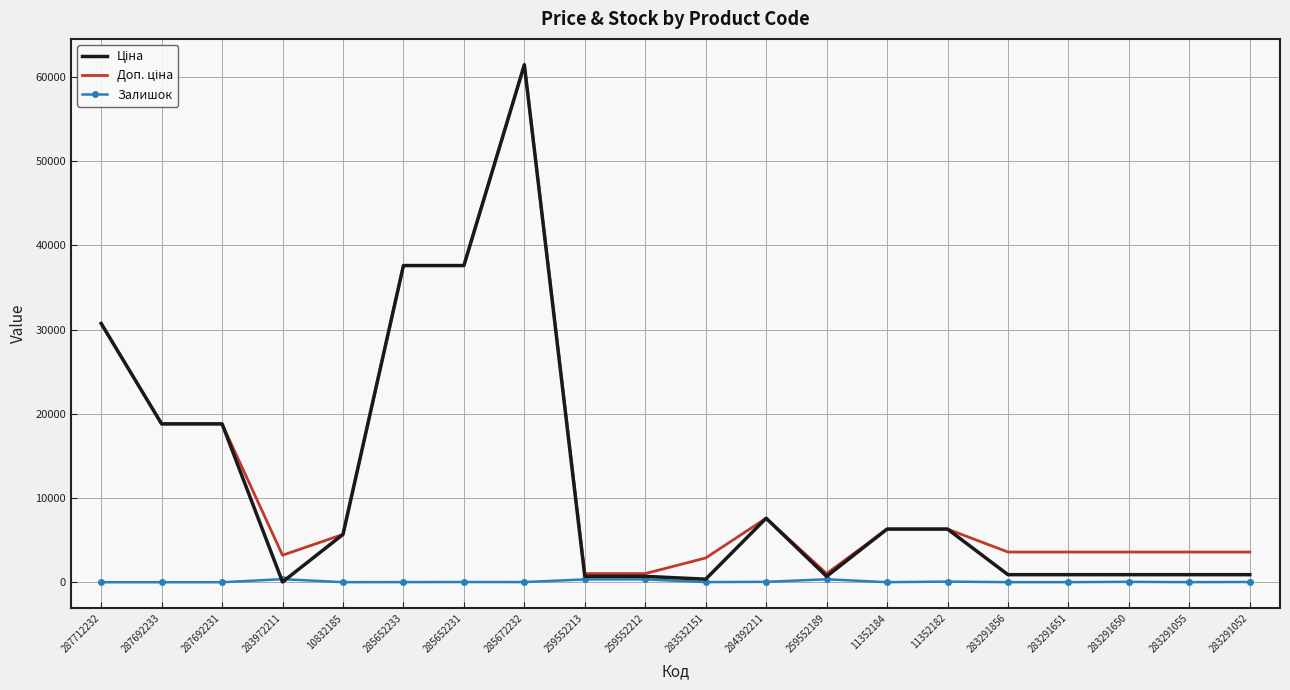

At which category is the sum across all series the highest?

285672232